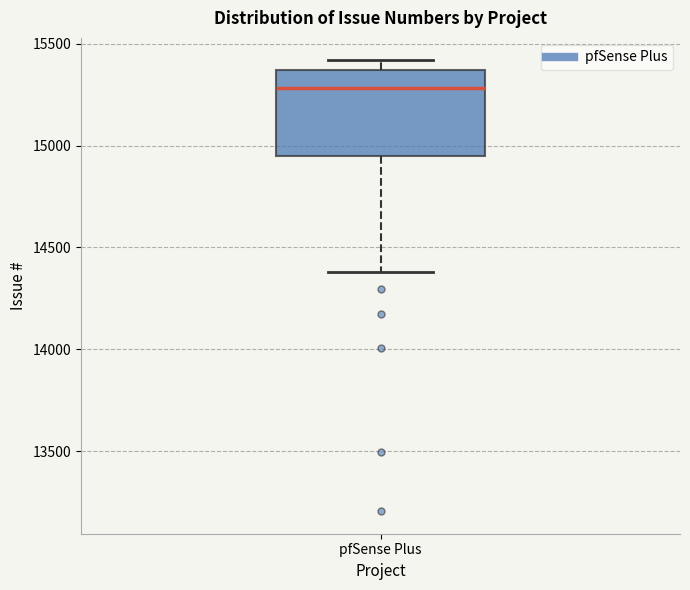

Where does the lower whisker of the box for pfSense Plus end on the y-axis? The values are not printed on the chart, so give them approximately, as read against the axis.

14400